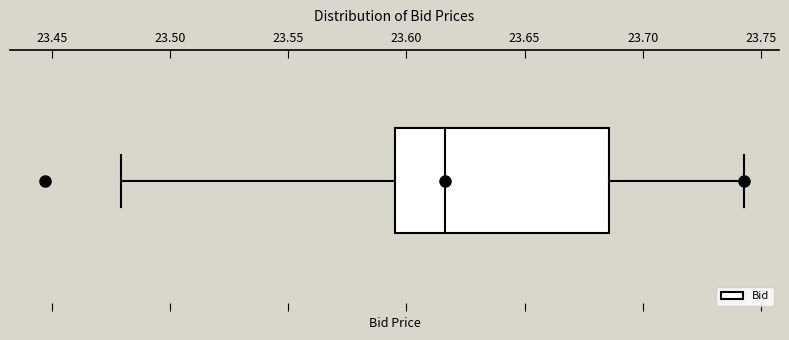

Where does the right whisker of the box end on the x-axis? The values are not printed on the chart, so give them approximately, as read against the axis.

23.745